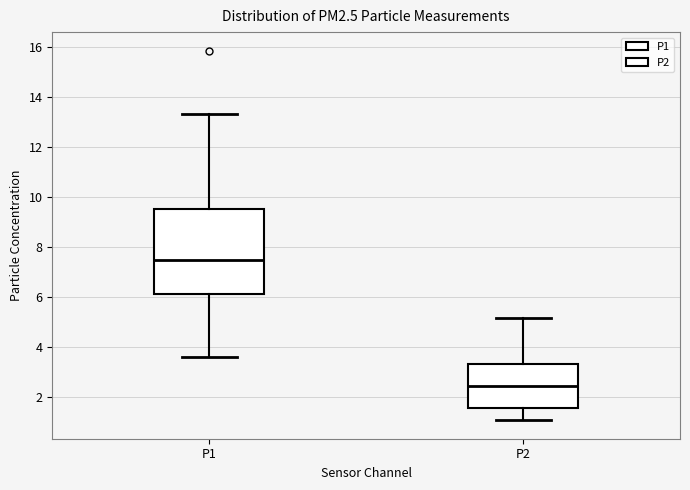

Which box is the tallest, from its lower edge to its upper edge?

P1